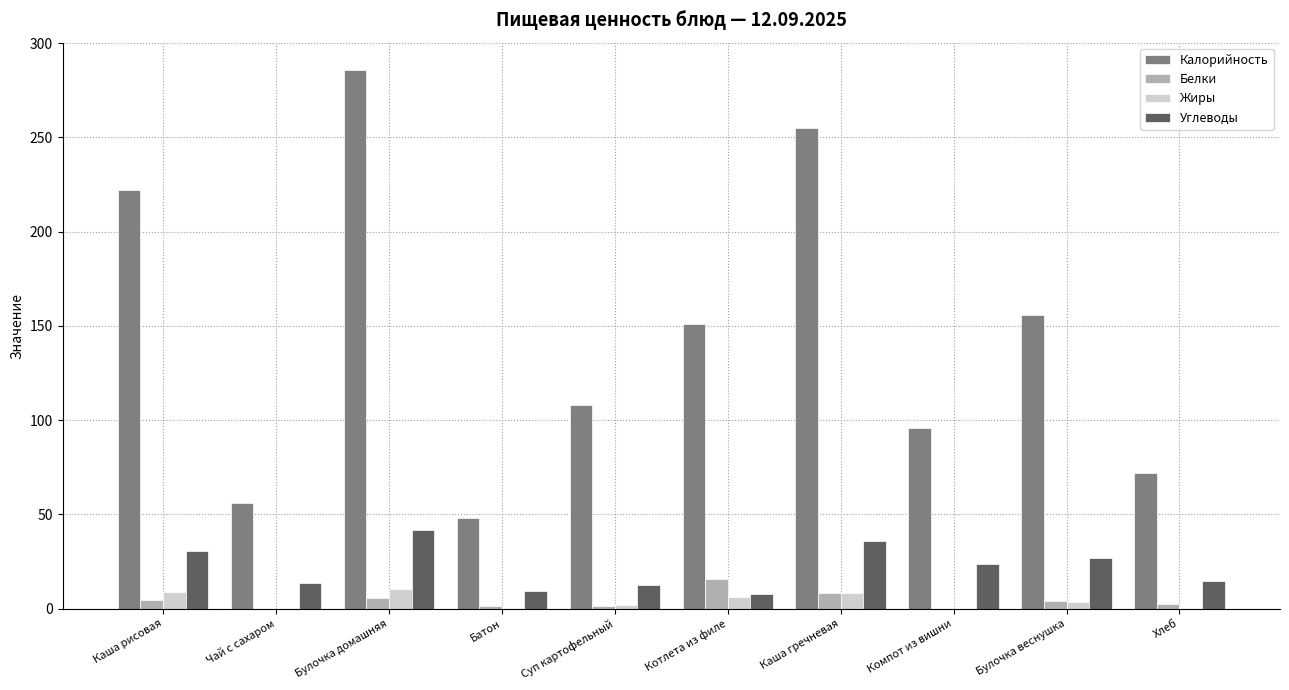

Is the value of Белки at Каша гречневая greater than the value of Жиры at Батон?

Yes